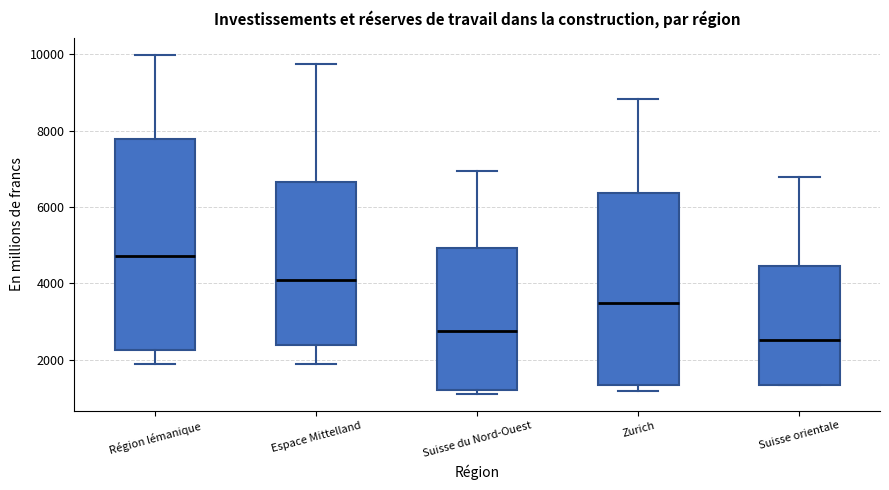

Where does the median line of the box for Suisse orientale sit on the y-axis? The values are not printed on the chart, so give them approximately, as read against the axis.

2600